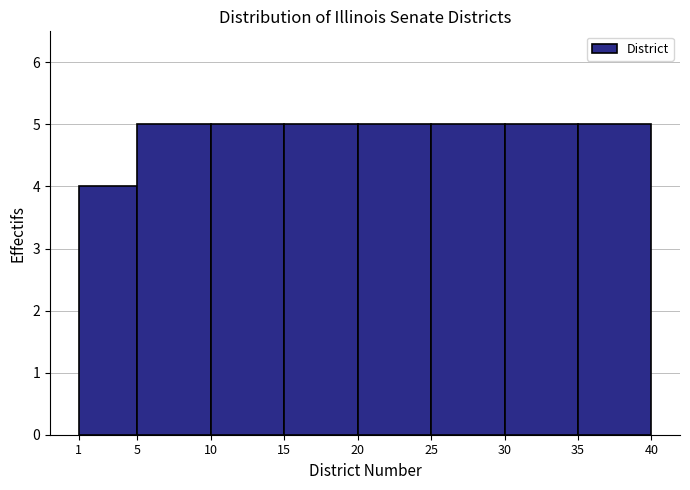

What is the height of the bar covering 5 to 10 on the x-axis? The values are not printed on the chart, so give them approximately, as read against the axis.

5